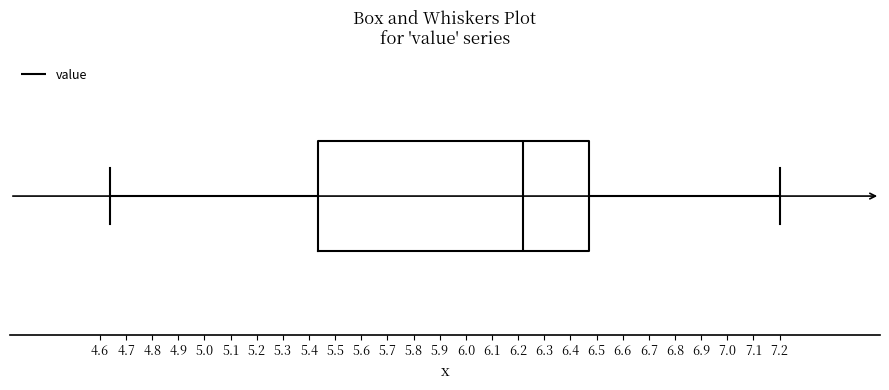

Where does the median line of the box sit on the x-axis? The values are not printed on the chart, so give them approximately, as read against the axis.

6.22